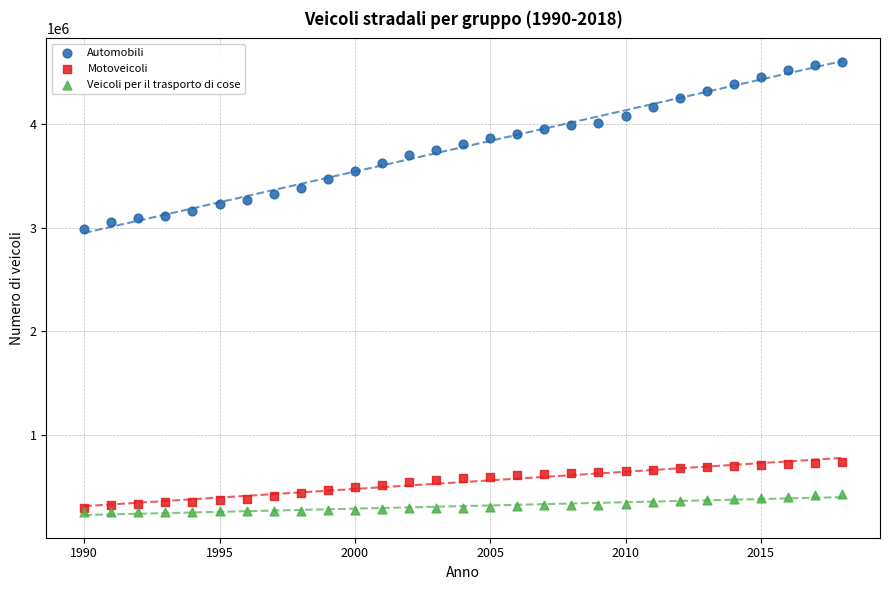

Across all series, what Y value is closest to 2427412?

2985397